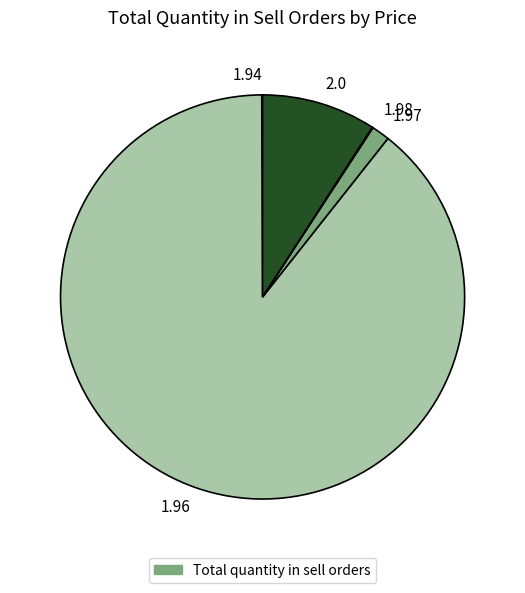

Do 2.0 and 1.96 together represent more than half of the pie?

Yes